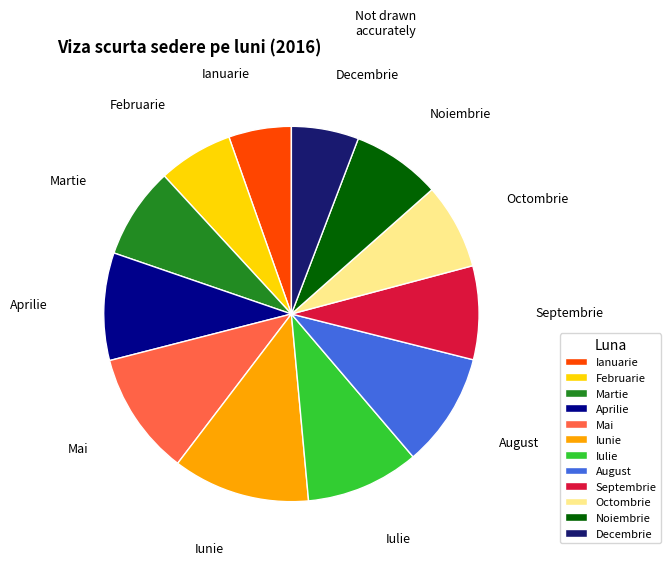

Do August and Iunie together represent more than half of the pie?

No